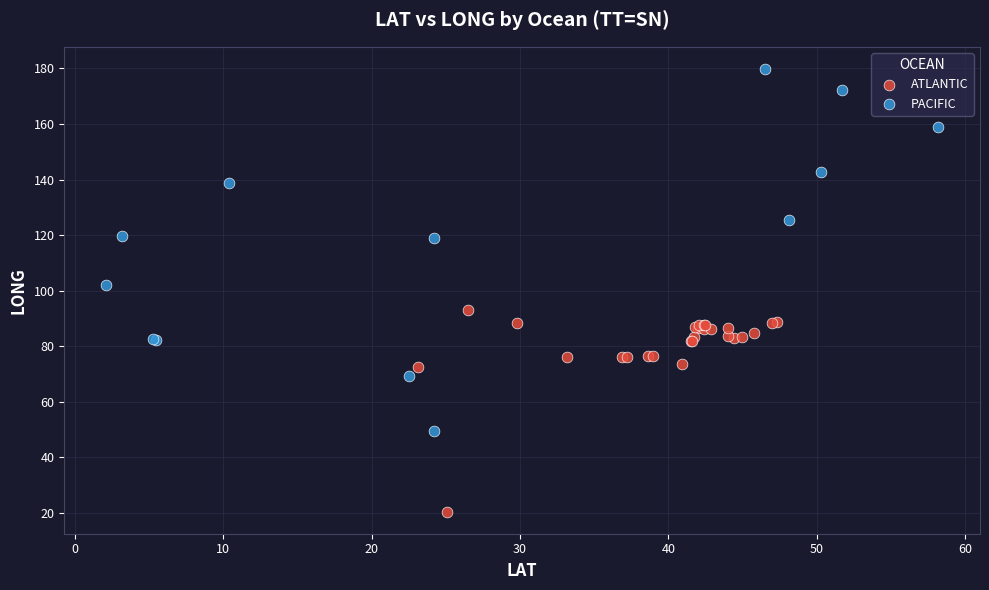

What are all the series names shown in the legend?

ATLANTIC, PACIFIC